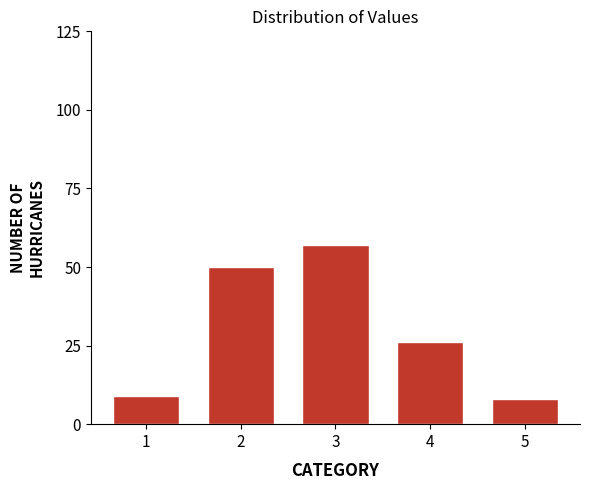

Reading left to right, transcribe all the data shown in this chart.

1=9	2=50	3=57	4=26	5=8